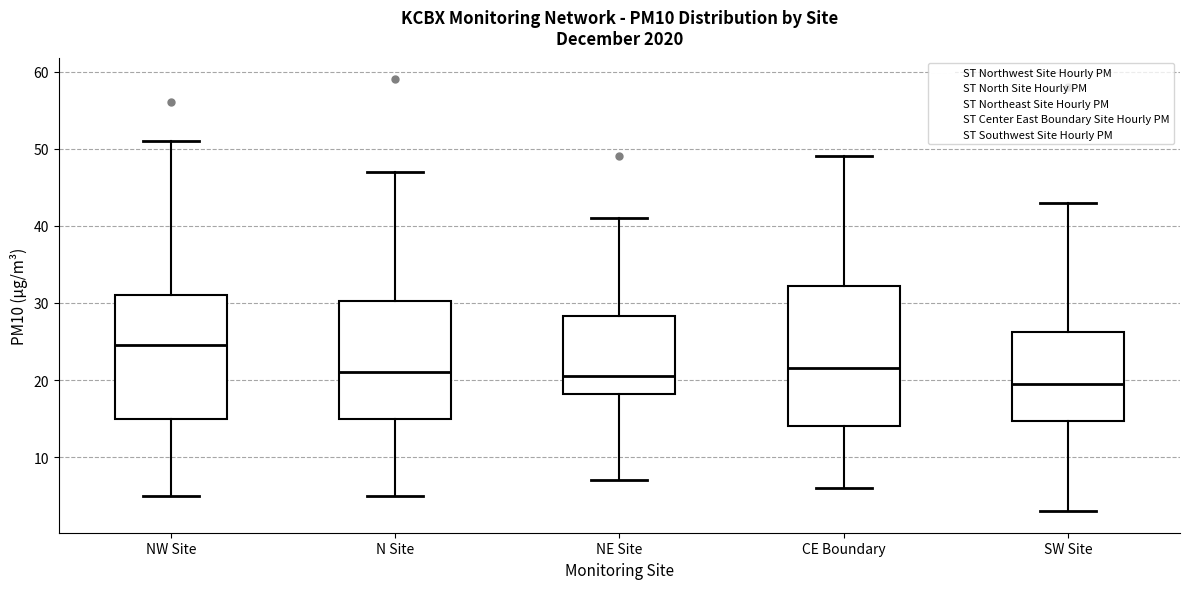

Comparing the boxes themselves (not the whiskers), which one is the tallest?

CE Boundary